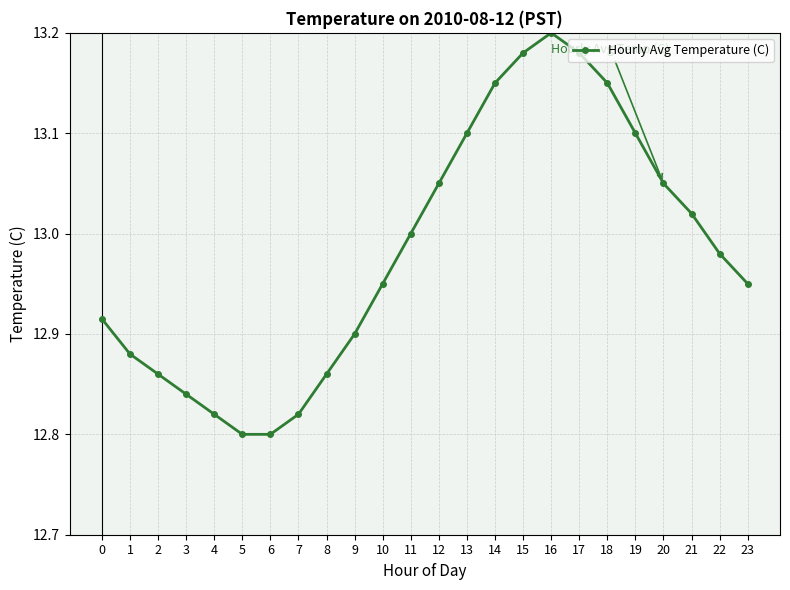

Which category has the highest value across all series?

16